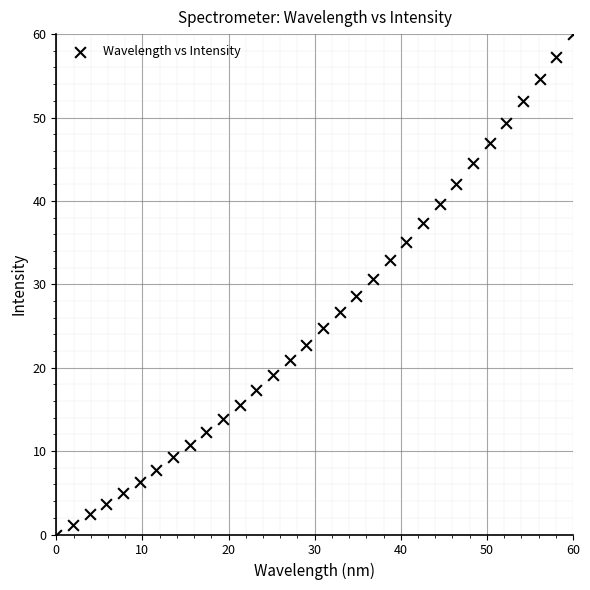

What Y value in the scatter plot is closest to 30?

30.6